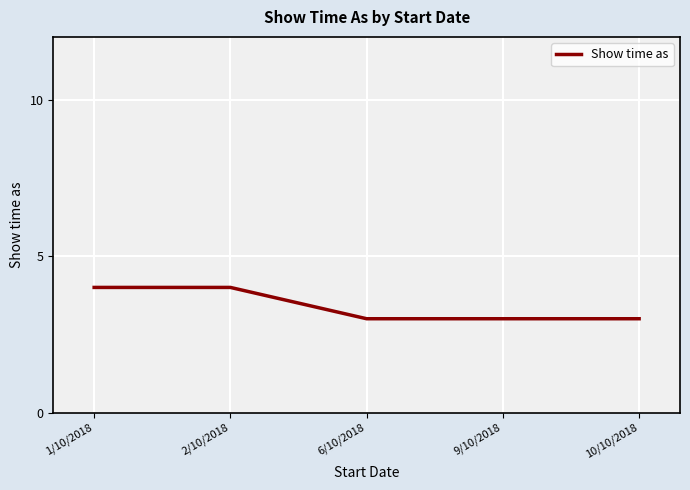

What is the smallest value displayed?

3